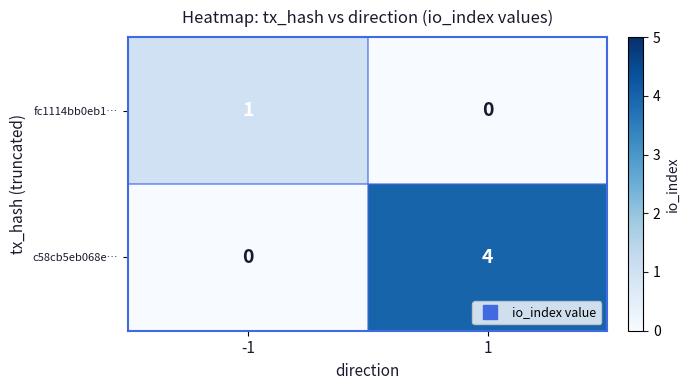

At how many categories does at least one series exceed 0?

2